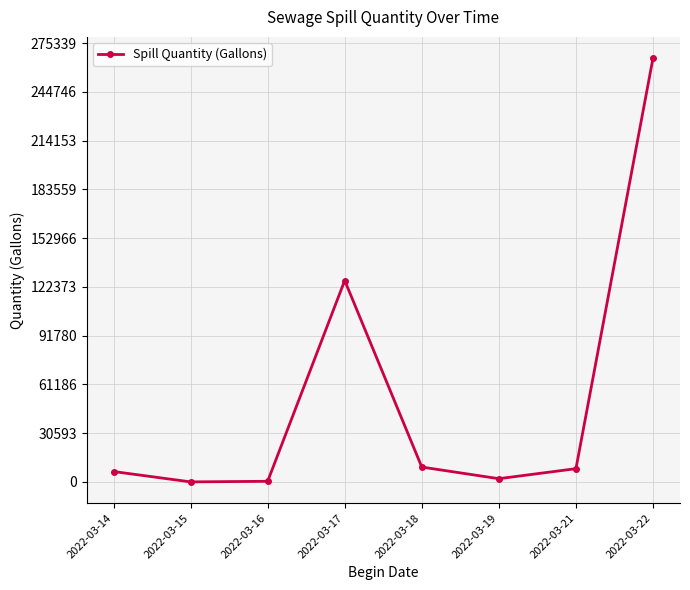

What is the difference between the maximum and minimum values?

265998